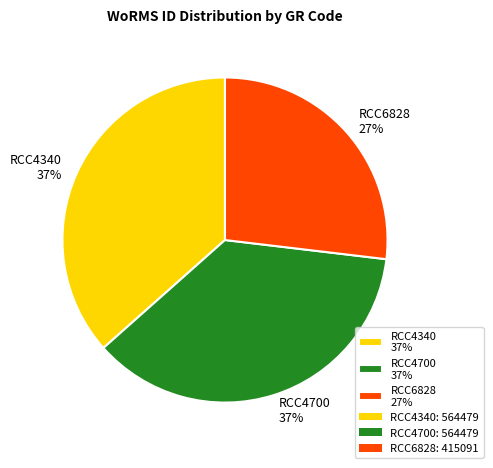

Is RCC6828 the majority of the pie?

No